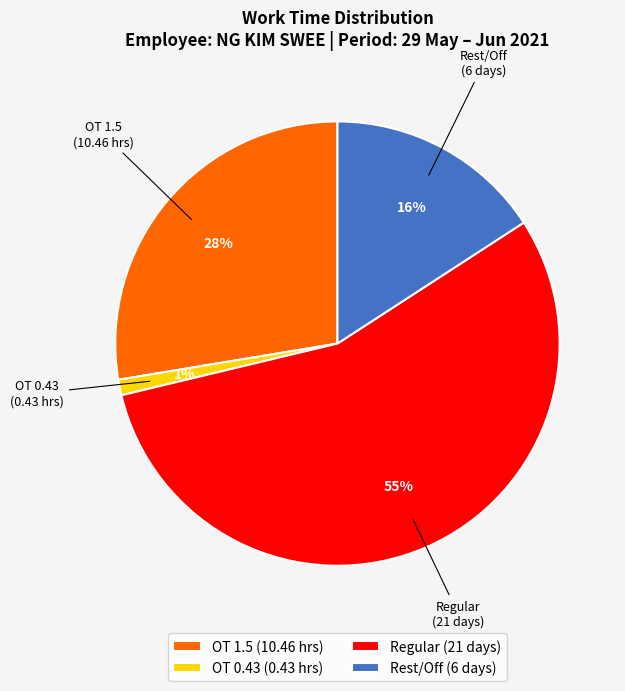

Combined, do Regular (21 days) and Rest/Off (6 days) account for over 50%?

Yes